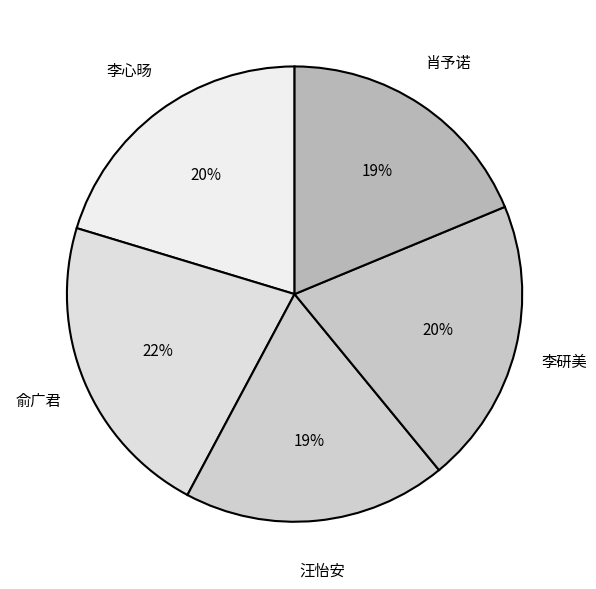

Does any single category account for the majority?

No